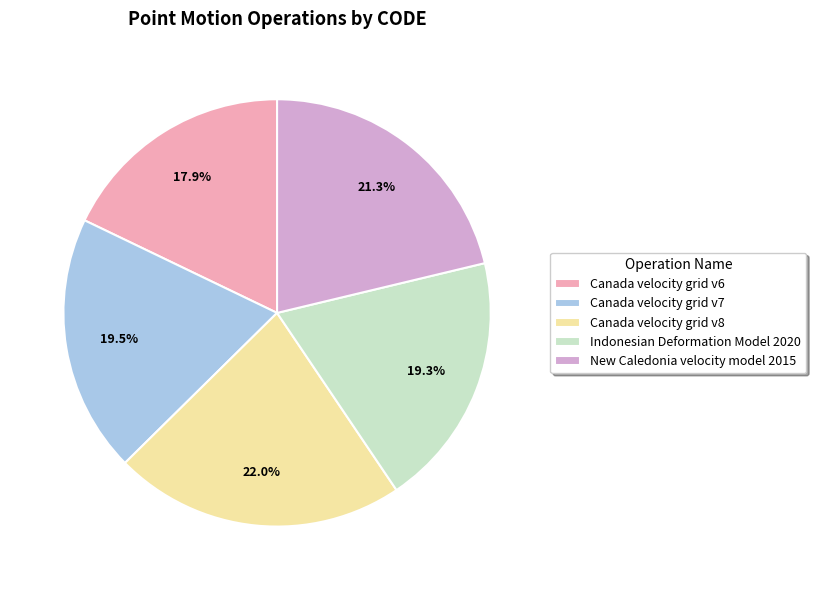

What percentage do Canada velocity grid v7 and New Caledonia velocity model 2015 together represent?

40.8%